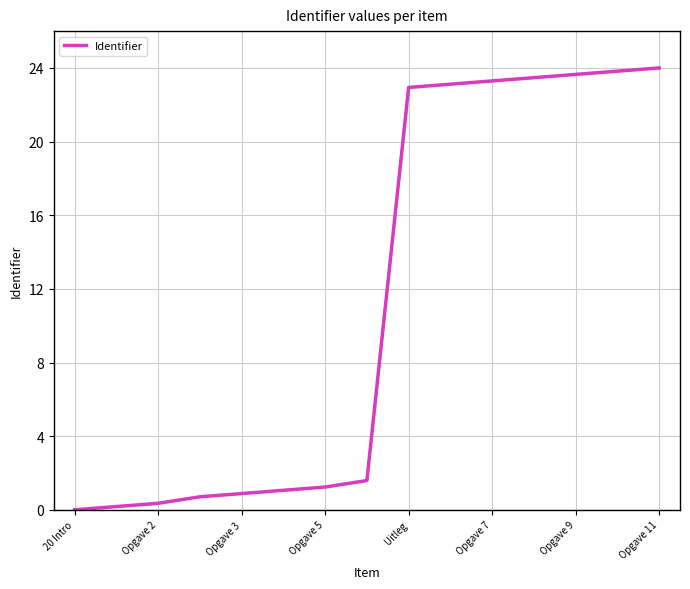

How many lines are shown in the chart?

1